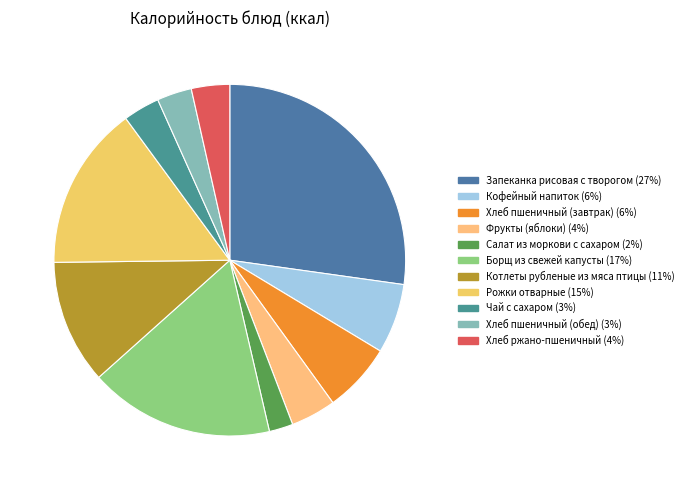

To the nearest percent, what is the difference between the Рожки отварные and Салат из моркови с сахаром slice percentages?

13%